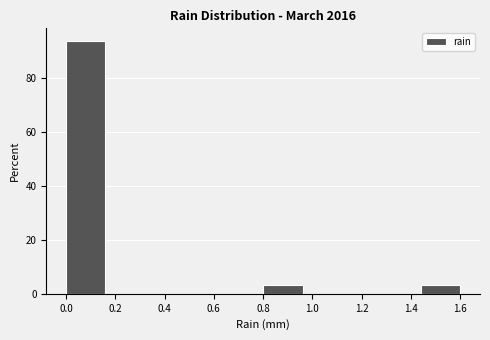

How tall is the bar that spans 1.44 to 1.60 on the x-axis? The values are not printed on the chart, so give them approximately, as read against the axis.

4